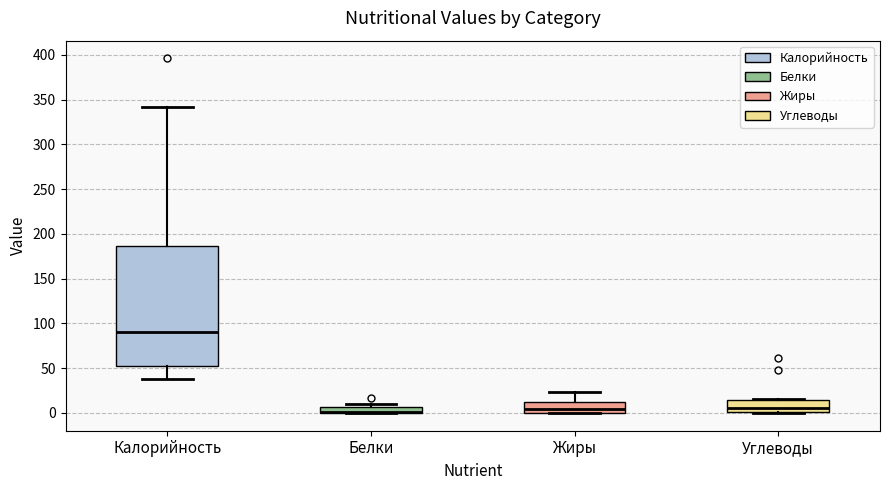

Comparing the boxes themselves (not the whiskers), which one is the tallest?

Калорийность